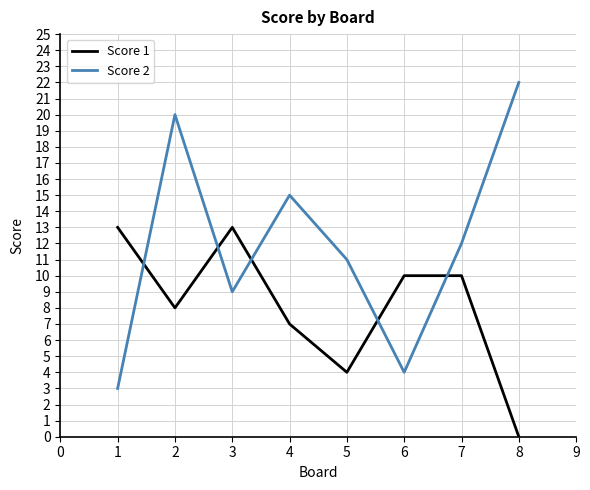

What are all the series names shown in the legend?

Score 1, Score 2